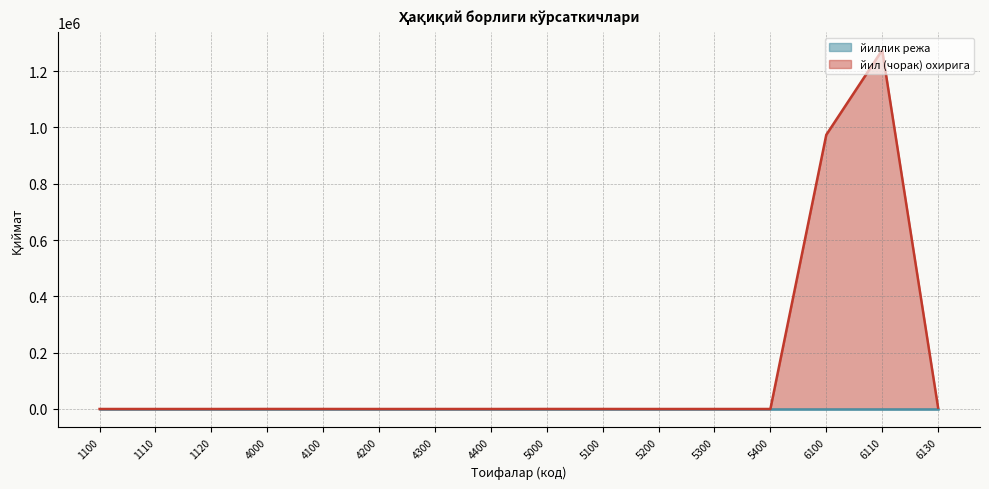

What is the sum of the values at 4100 and 6110?

1274539.0